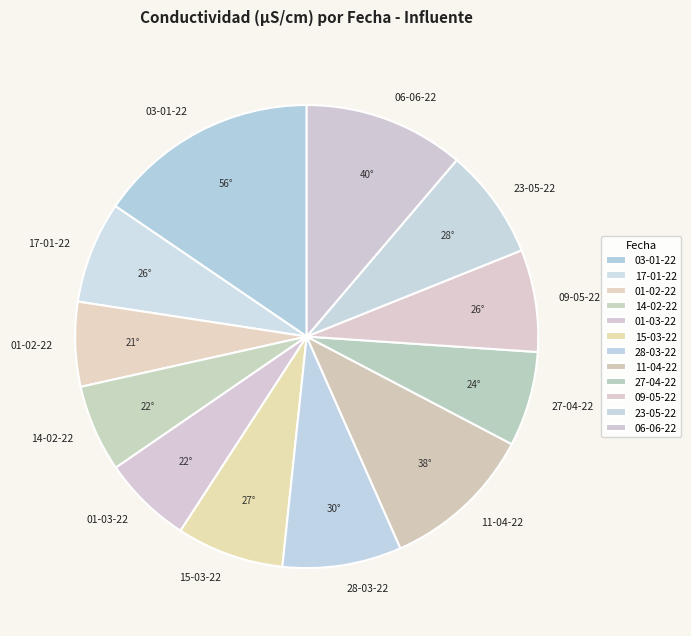

Which has a higher value, 15-03-22 or 11-04-22?

11-04-22